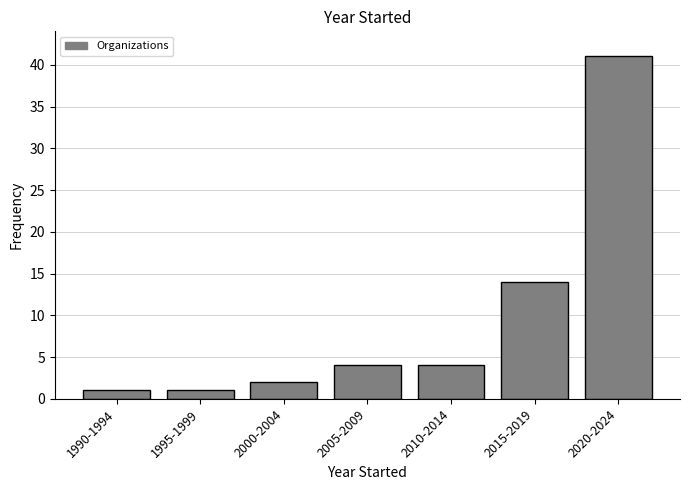

Reading left to right, list all the values displayed in this chart.

1	1	2	4	4	14	41